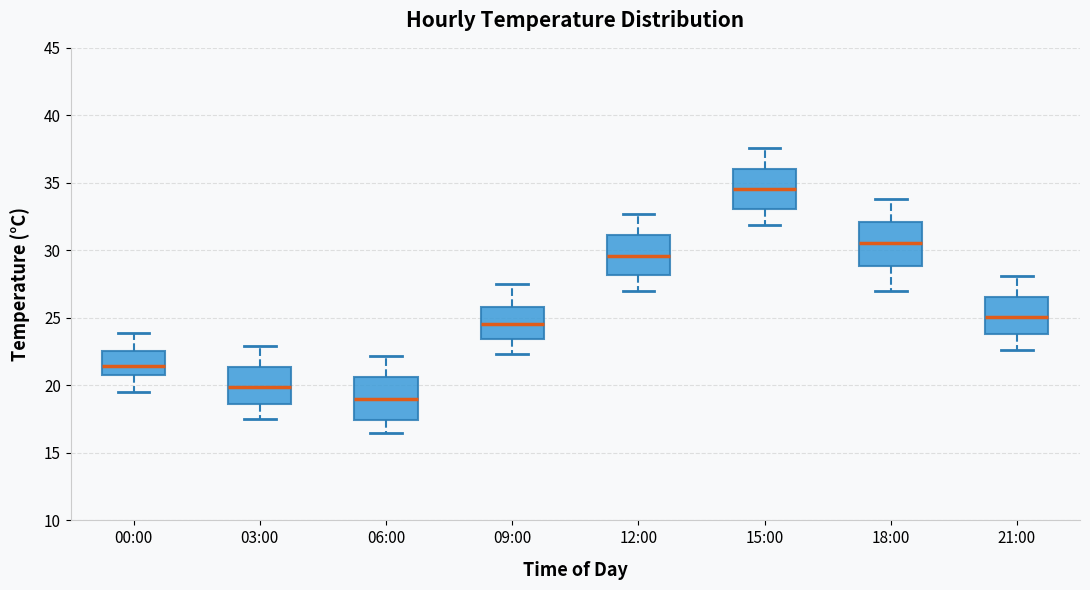

Reading left to right, transcribe this box plot: for each box, give where its median line is, the range the box spans, and where its two whiskers end, as read against the y-axis. The values are not printed on the chart, so give them approximately, as read against the axis.

00:00: median 21.5, box 21.0 to 22.5, whiskers 19.5 to 24.0
03:00: median 20.0, box 18.5 to 21.5, whiskers 17.5 to 23.0
06:00: median 19.0, box 17.5 to 20.5, whiskers 16.5 to 22.0
09:00: median 24.5, box 23.5 to 26.0, whiskers 22.5 to 27.5
12:00: median 29.5, box 28.0 to 31.0, whiskers 27.0 to 32.5
15:00: median 34.5, box 33.0 to 36.0, whiskers 32.0 to 37.5
18:00: median 30.5, box 29.0 to 32.0, whiskers 27.0 to 34.0
21:00: median 25.0, box 24.0 to 26.5, whiskers 22.5 to 28.0